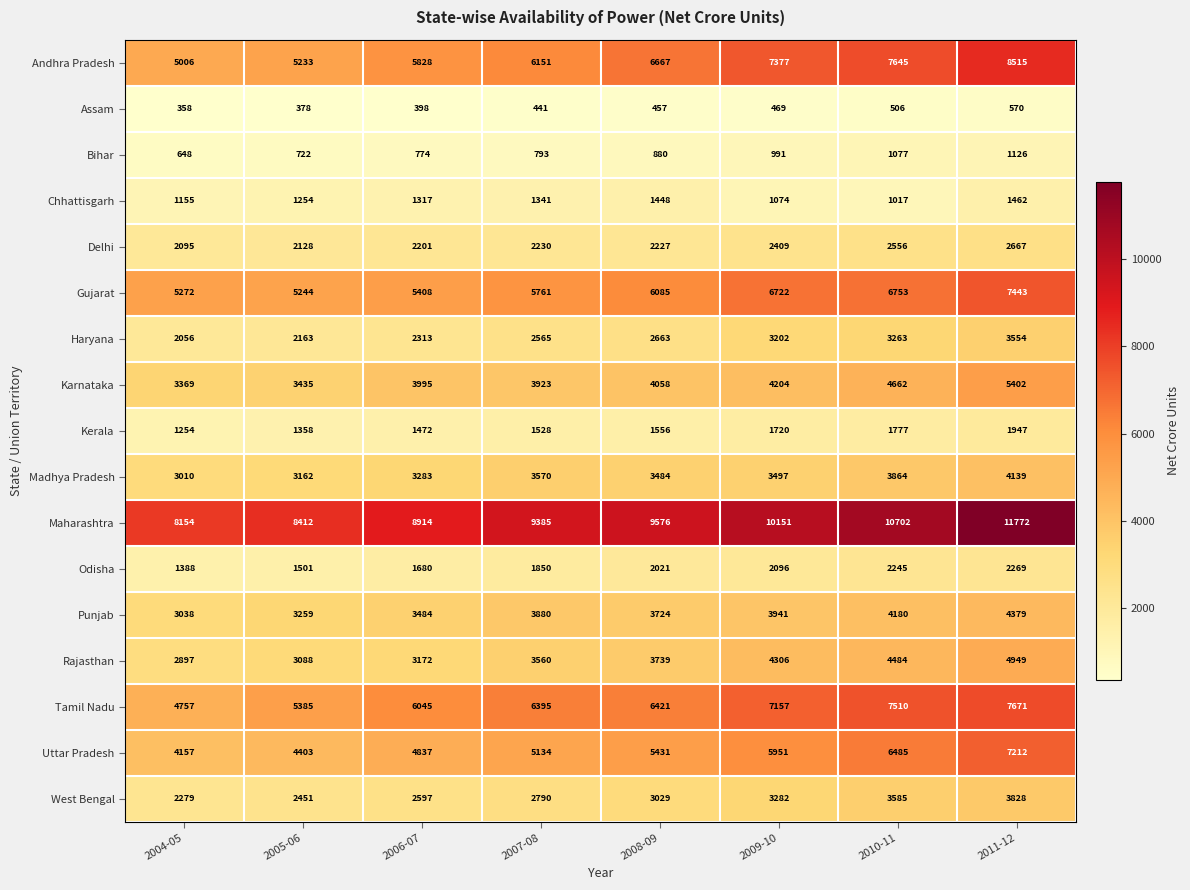

What value does the Tamil Nadu series have at 2011-12, to the nearest 50?

7650